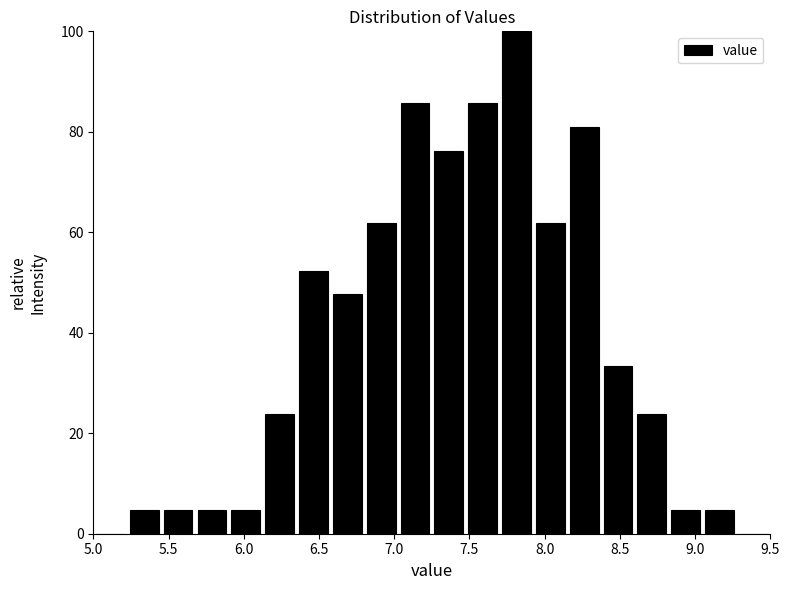

Reading left to right, transcribe this chart: for each bar, give the range it covers on the x-axis and its height. Neither the bar edges nor the heights are printed on the chart, so give them approximately, as read against the axes.

5.000 to 5.225: 0
5.225 to 5.450: 4
5.450 to 5.675: 4
5.675 to 5.900: 4
5.900 to 6.125: 4
6.125 to 6.350: 24
6.350 to 6.575: 52
6.575 to 6.800: 48
6.800 to 7.025: 62
7.025 to 7.250: 86
7.250 to 7.475: 76
7.475 to 7.700: 86
7.700 to 7.925: 100
7.925 to 8.150: 62
8.150 to 8.375: 80
8.375 to 8.600: 34
8.600 to 8.825: 24
8.825 to 9.050: 4
9.050 to 9.275: 4
9.275 to 9.500: 0